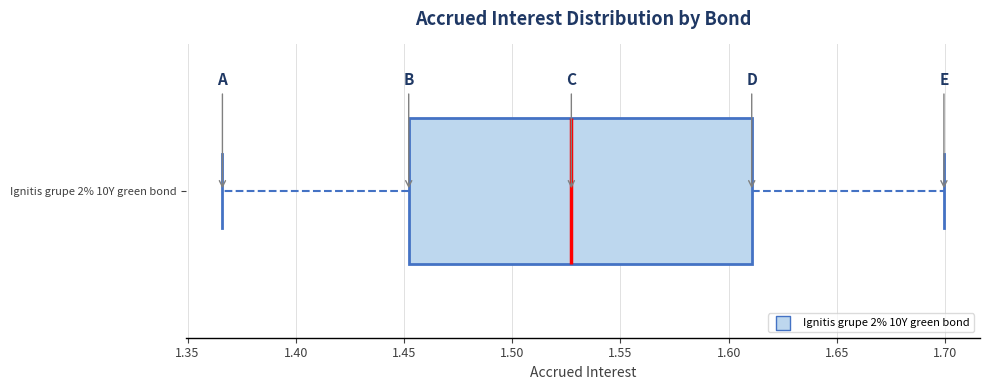

Read this box plot against the x-axis: the position of the median line, the range covered by the box, and the ends of both whiskers. The values are not printed on the chart, so give them approximately, as read against the axis.

median 1.525, box 1.450 to 1.610, whiskers 1.365 to 1.700